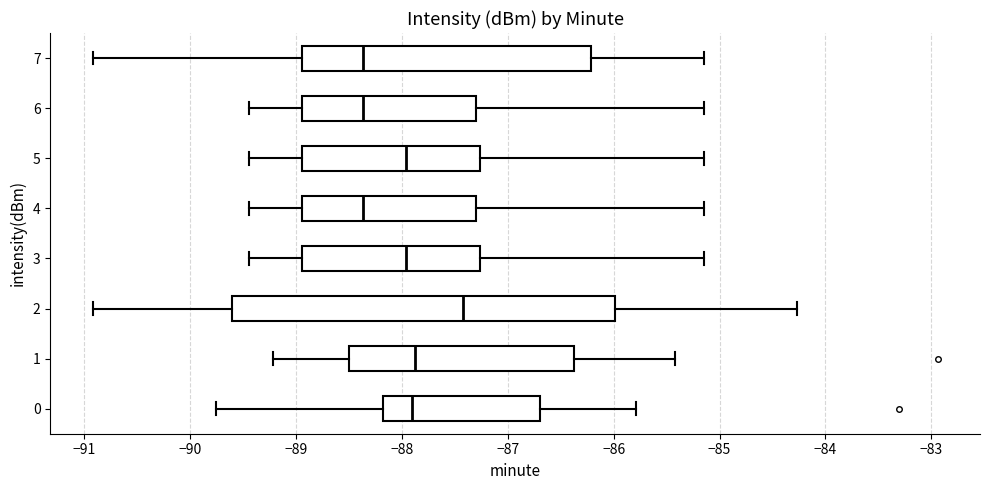

Reading bottom to top, transcribe this box plot: for each box, give where its median line is, the range the box spans, and where its two whiskers end, as read against the x-axis. The values are not printed on the chart, so give them approximately, as read against the axis.

0: median -87.9, box -88.2 to -86.7, whiskers -89.7 to -85.8
1: median -87.9, box -88.5 to -86.4, whiskers -89.2 to -85.4
2: median -87.4, box -89.6 to -86.0, whiskers -90.9 to -84.3
3: median -88.0, box -88.9 to -87.3, whiskers -89.4 to -85.1
4: median -88.4, box -88.9 to -87.3, whiskers -89.4 to -85.1
5: median -88.0, box -88.9 to -87.3, whiskers -89.4 to -85.1
6: median -88.4, box -88.9 to -87.3, whiskers -89.4 to -85.1
7: median -88.4, box -88.9 to -86.2, whiskers -90.9 to -85.1